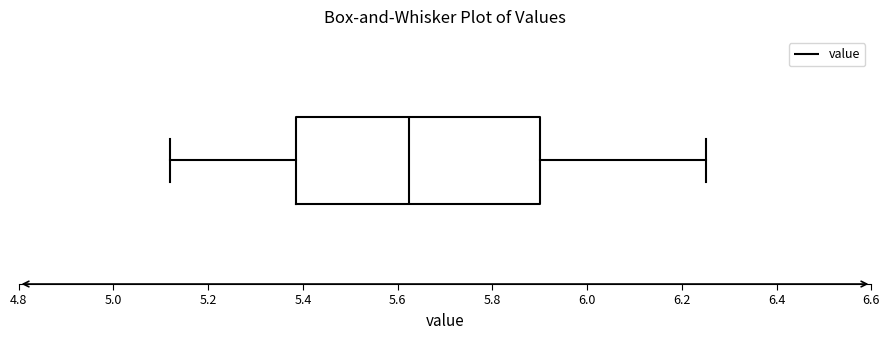

Where is the right edge of the box on the x-axis? The values are not printed on the chart, so give them approximately, as read against the axis.

5.90